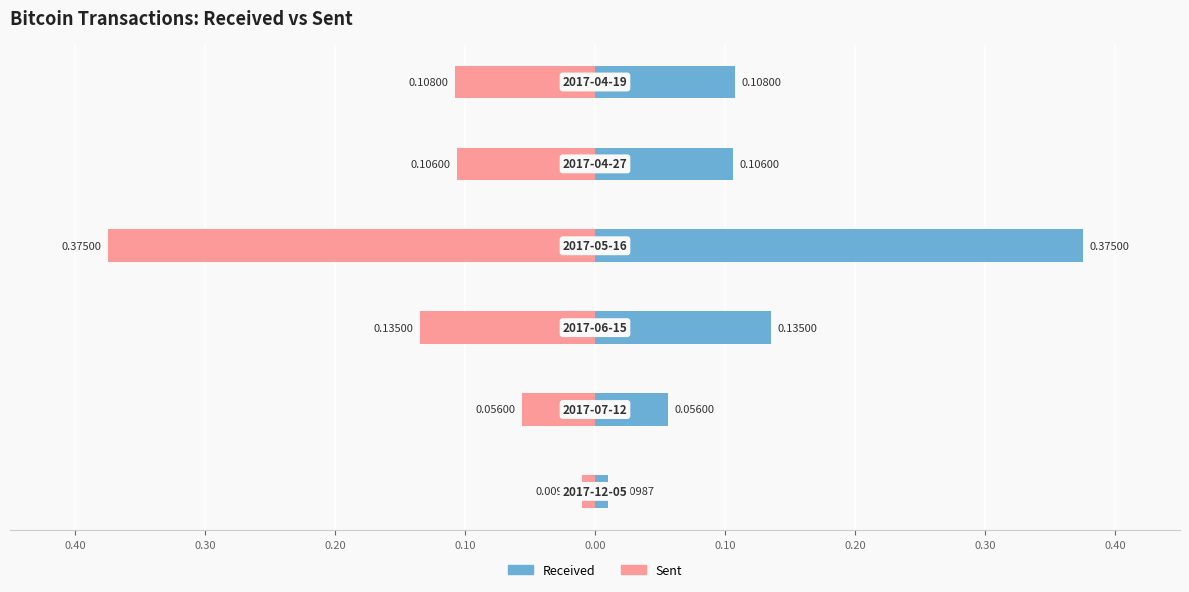

Which series has the largest total across all categories?

received